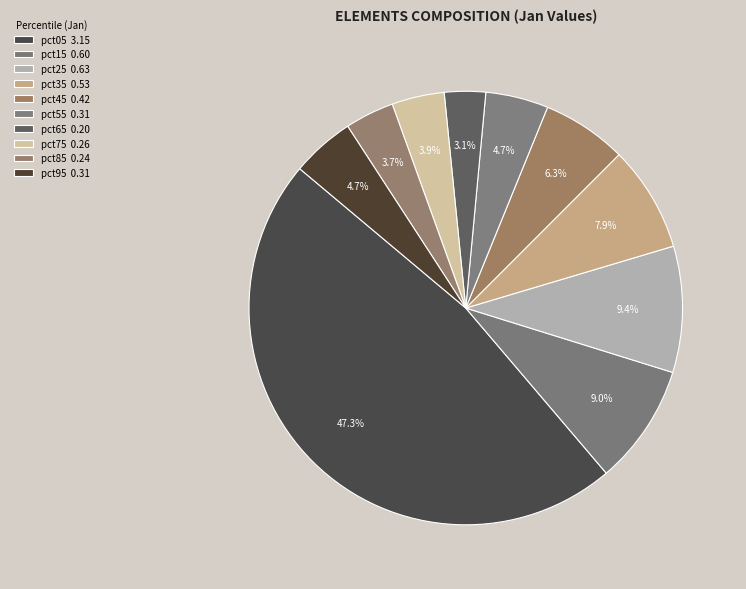

Rank the categories by value from lowest to highest.

pct65, pct85, pct75, pct55, pct95, pct45, pct35, pct15, pct25, pct05